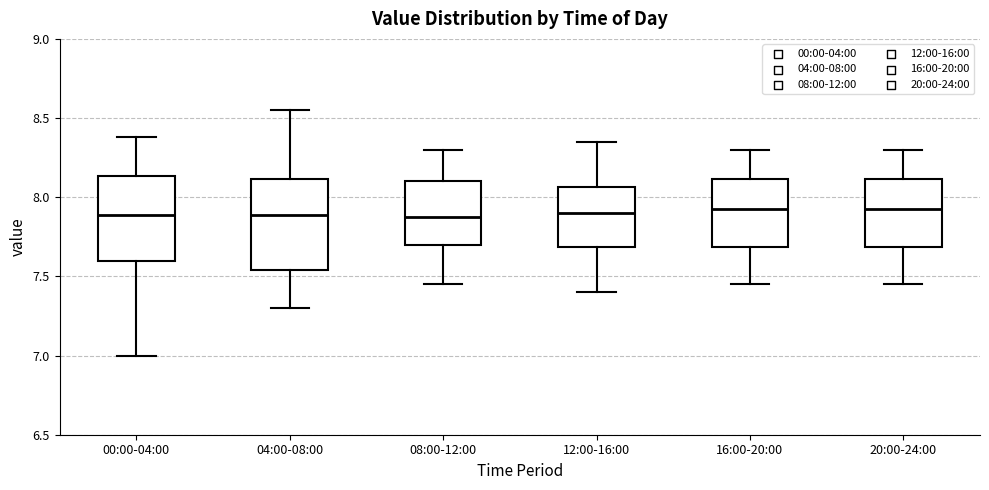

Reading left to right, read every box against the y-axis: the position of its median line, the range the box covers, and the ends of its whiskers. The values are not printed on the chart, so give them approximately, as read against the axis.

00:00-04:00: median 7.90, box 7.60 to 8.15, whiskers 7.00 to 8.40
04:00-08:00: median 7.90, box 7.55 to 8.10, whiskers 7.30 to 8.55
08:00-12:00: median 7.90, box 7.70 to 8.10, whiskers 7.45 to 8.30
12:00-16:00: median 7.90, box 7.70 to 8.05, whiskers 7.40 to 8.35
16:00-20:00: median 7.95, box 7.70 to 8.10, whiskers 7.45 to 8.30
20:00-24:00: median 7.95, box 7.70 to 8.10, whiskers 7.45 to 8.30